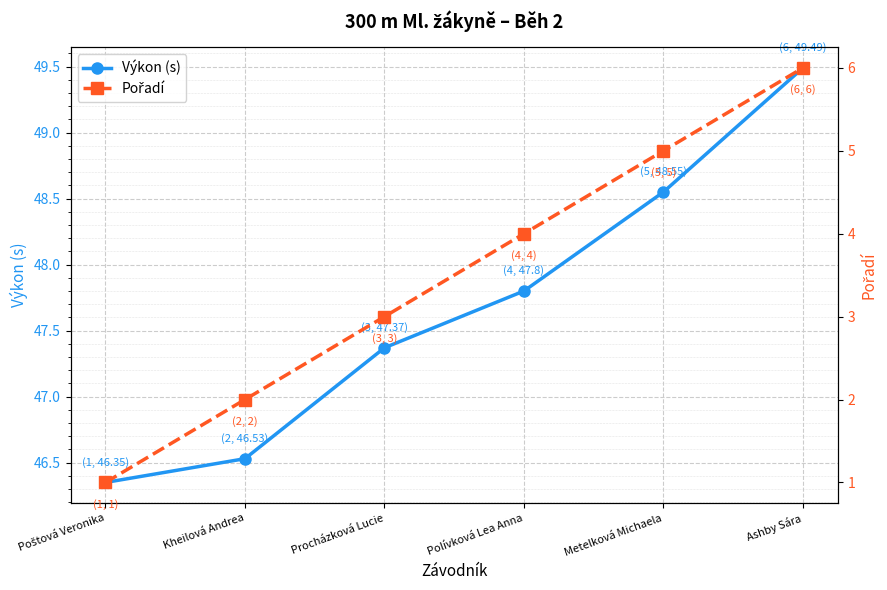

Rank the series at Polívková Lea Anna from highest to lowest value.

Výkon (s), Pořadí